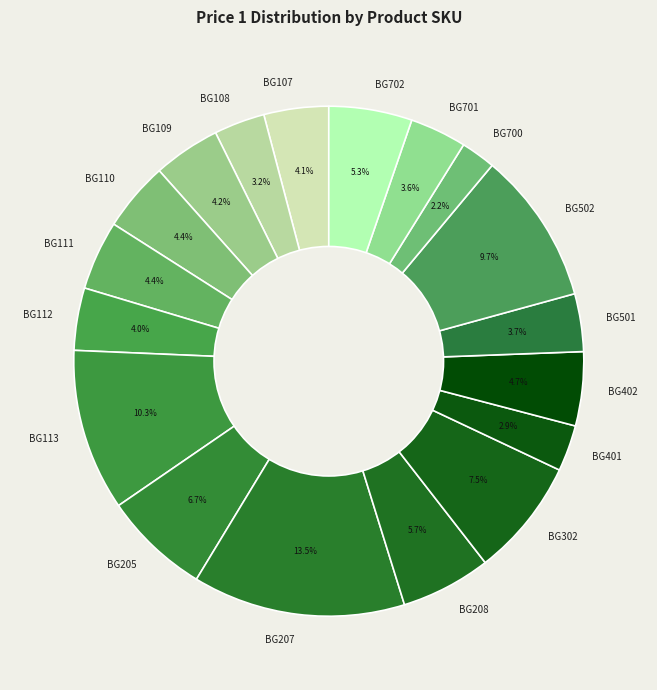

How many segments does this pie chart have?

18